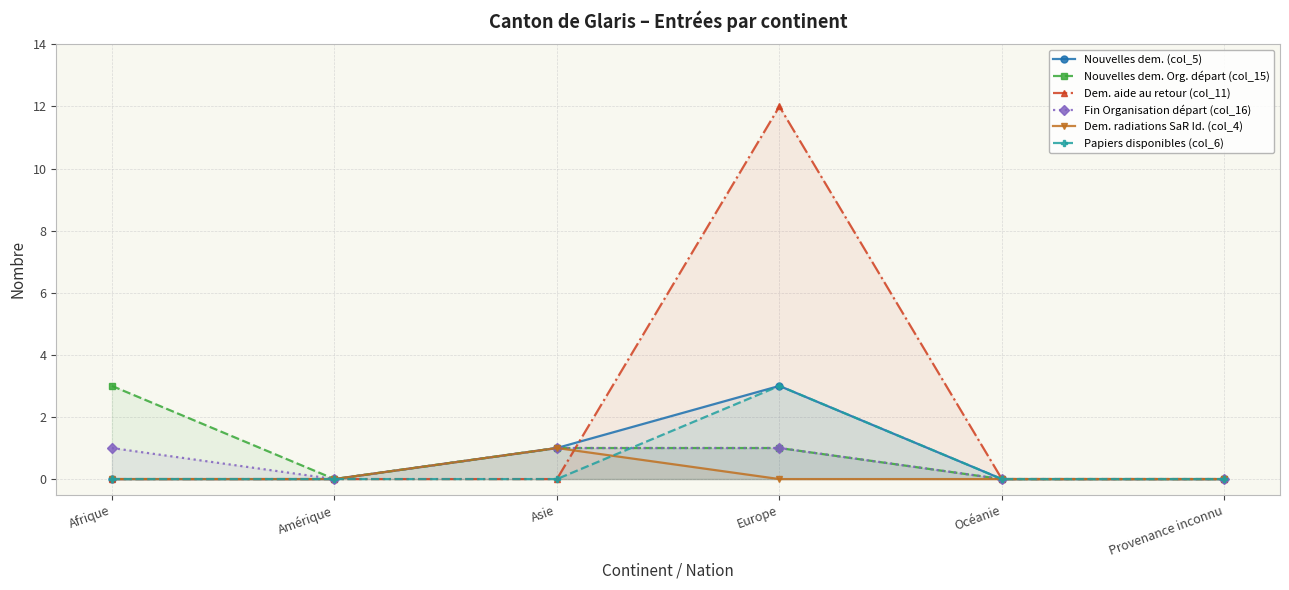

What is the label of the 1st point from the left?

Afrique